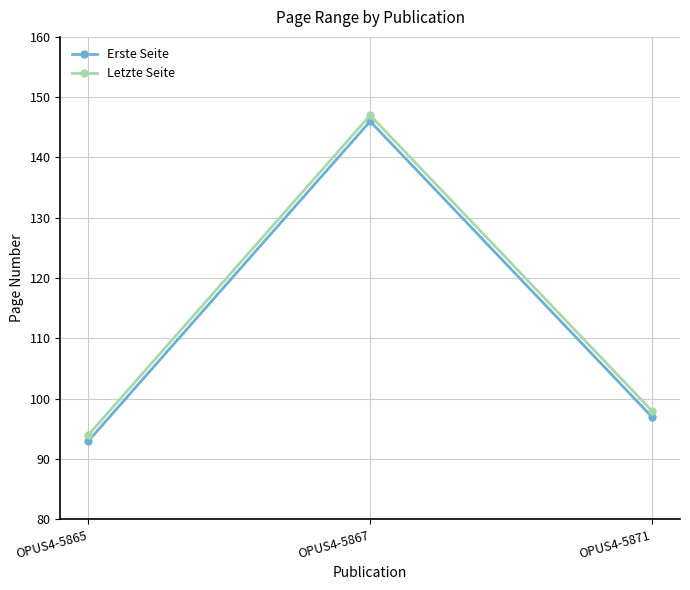

How many lines are shown in the chart?

2